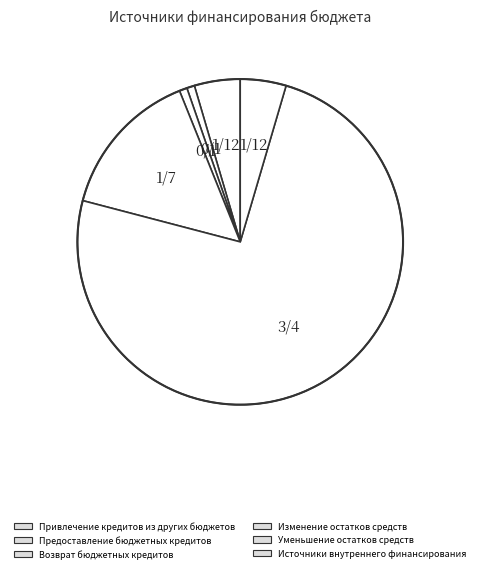

Do Предоставление бюджетных кредитов and Уменьшение остатков средств together represent more than half of the pie?

Yes